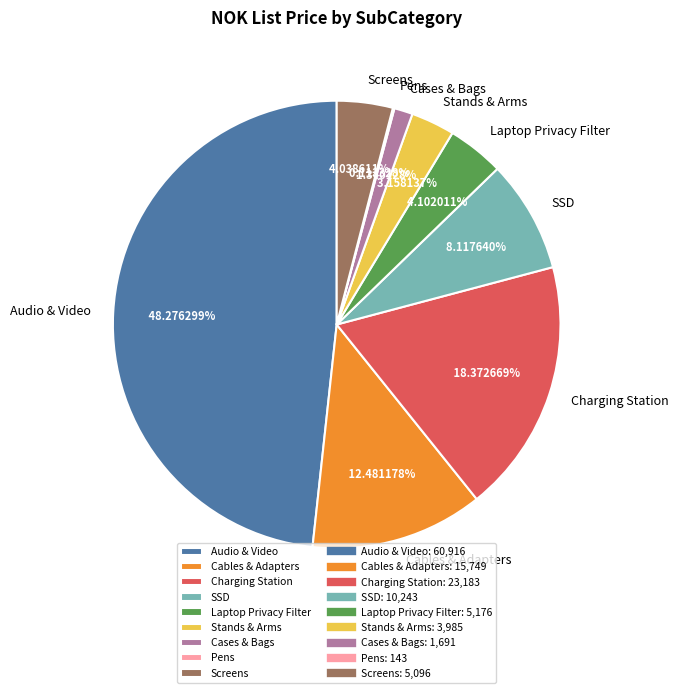

Which category has the biggest portion of the pie?

Audio & Video